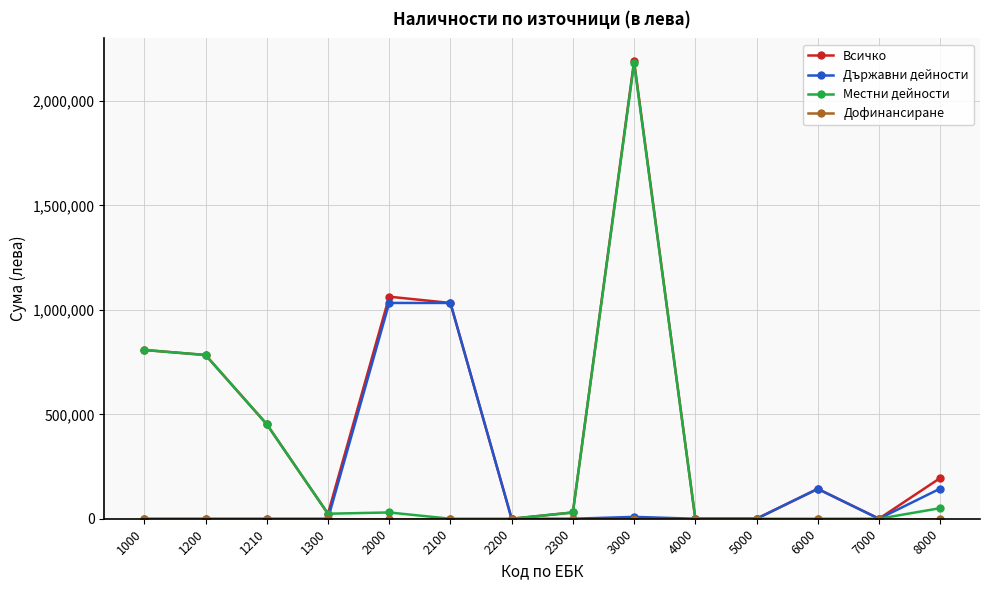

Which series has the largest range (max minus min)?

Всичко